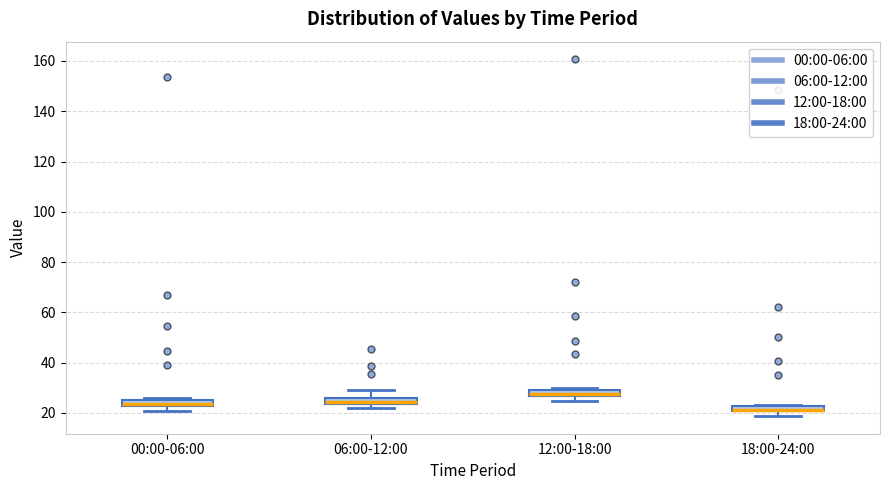

Where is the upper edge of the box for 18:00-24:00 on the y-axis? The values are not printed on the chart, so give them approximately, as read against the axis.

22